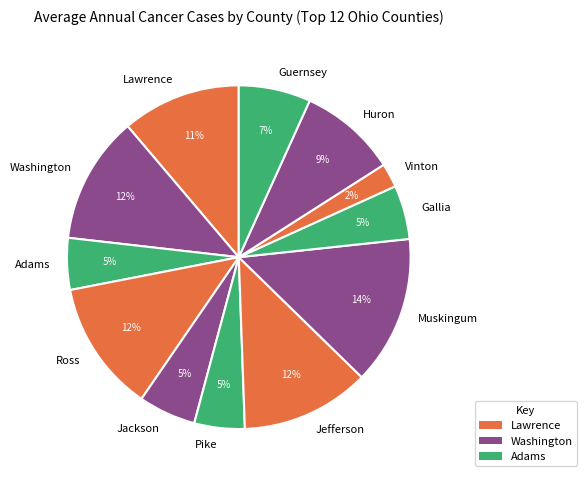

Approximately how many times larger is the value at Adams compared to Pike?

1.0